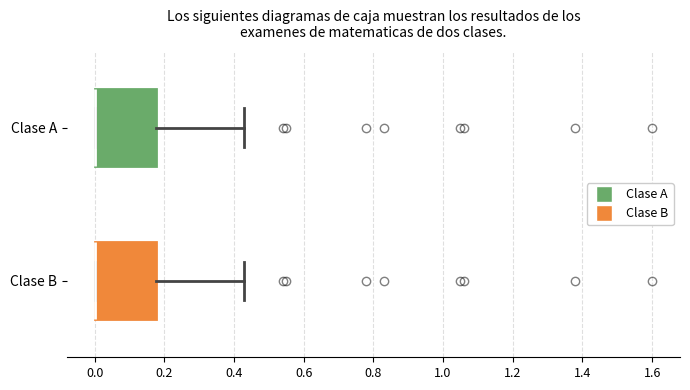

Reading bottom to top, transcribe this box plot: for each box, give where its median line is, the range the box spans, and where its two whiskers end, as read against the x-axis. The values are not printed on the chart, so give them approximately, as read against the axis.

Clase B: median 0.00 (drawn on the box's left edge), box 0.00 to 0.18, whiskers 0.00 to 0.44
Clase A: median 0.00 (drawn on the box's left edge), box 0.00 to 0.18, whiskers 0.00 to 0.44